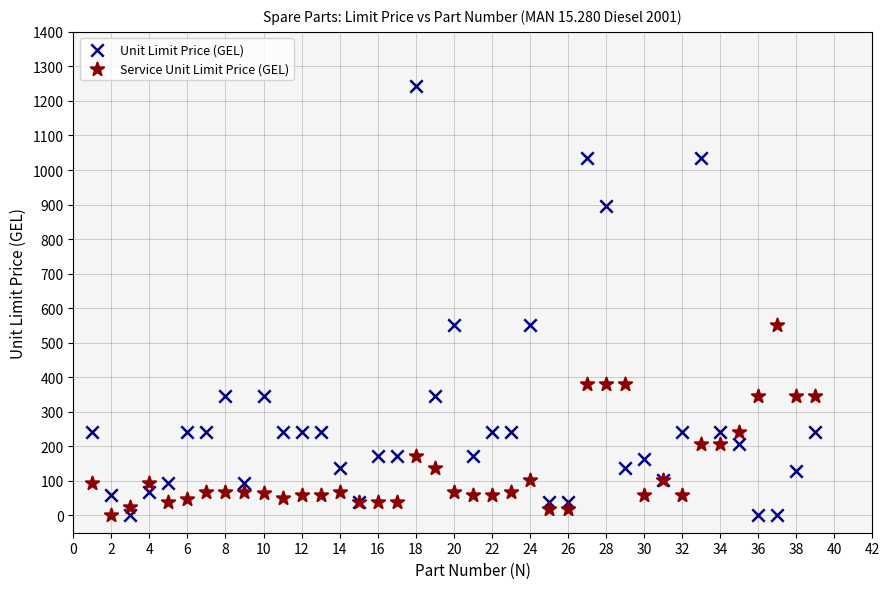

What is the X range (max minus min) for the scatter plot?

38.0